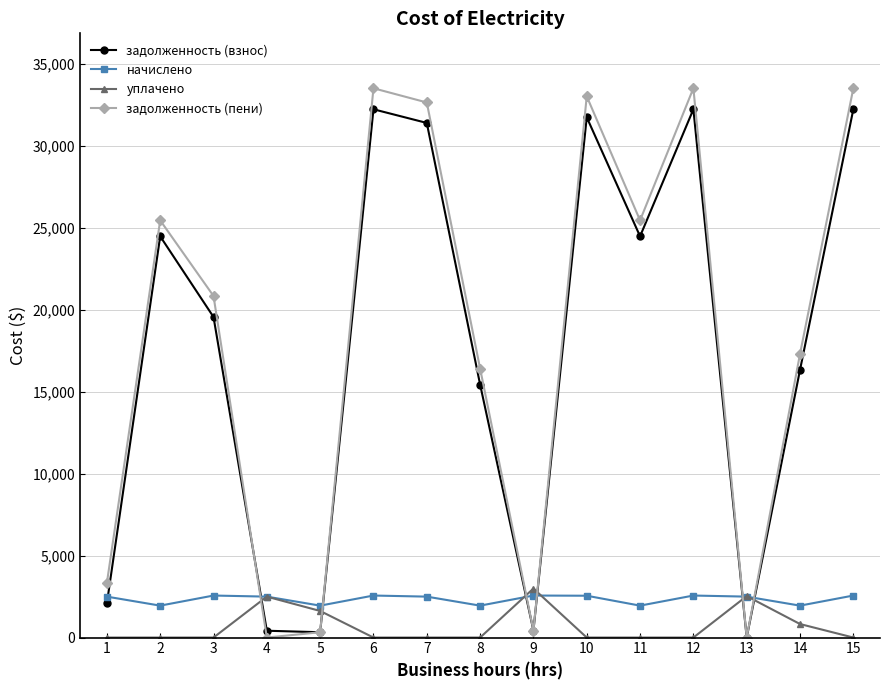

Where is the first local minimum for начислено?

2